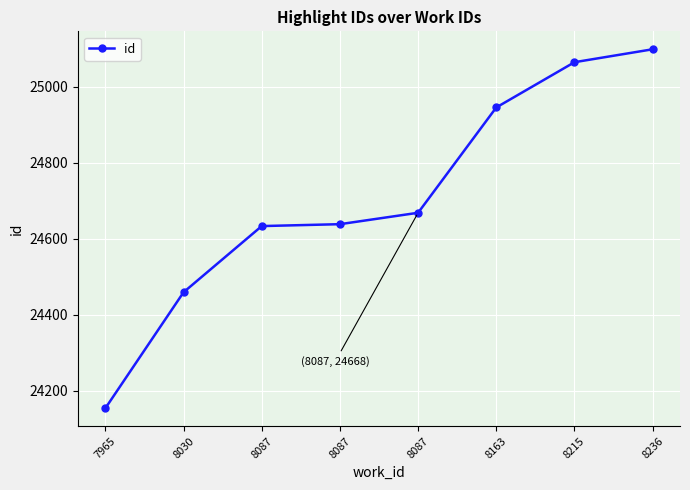

What is the difference between the maximum and minimum values?

944